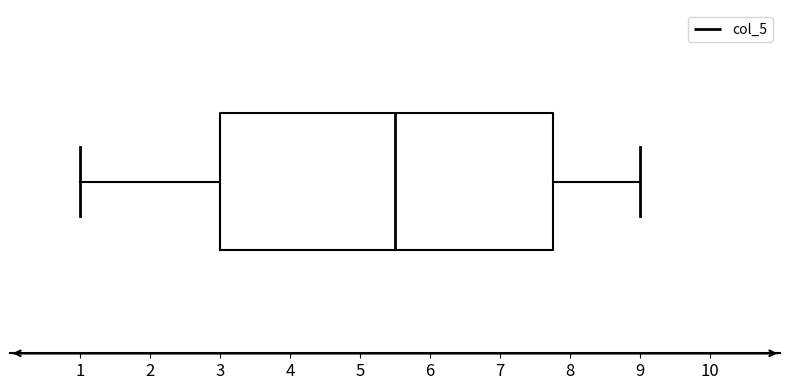

Where does the left whisker of the box end on the x-axis? The values are not printed on the chart, so give them approximately, as read against the axis.

1.0